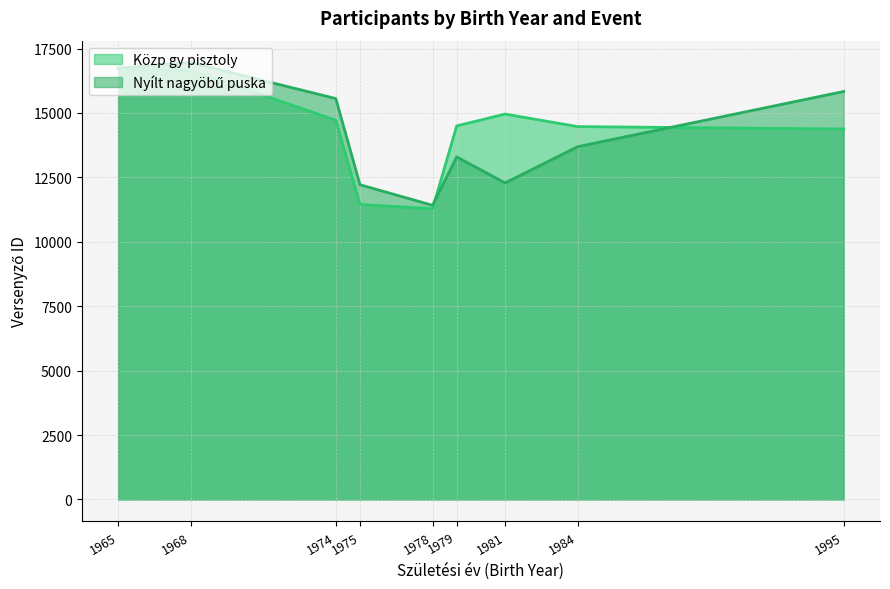

How many distinct data groups are displayed?

2